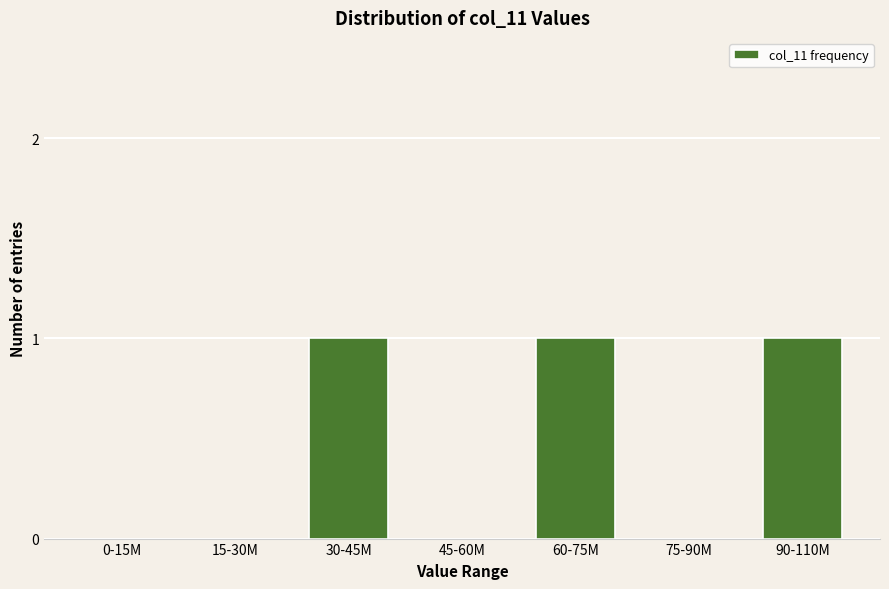

Reading left to right, transcribe all the data shown in this chart.

0-15M=0	15-30M=0	30-45M=1	45-60M=0	60-75M=1	75-90M=0	90-110M=1